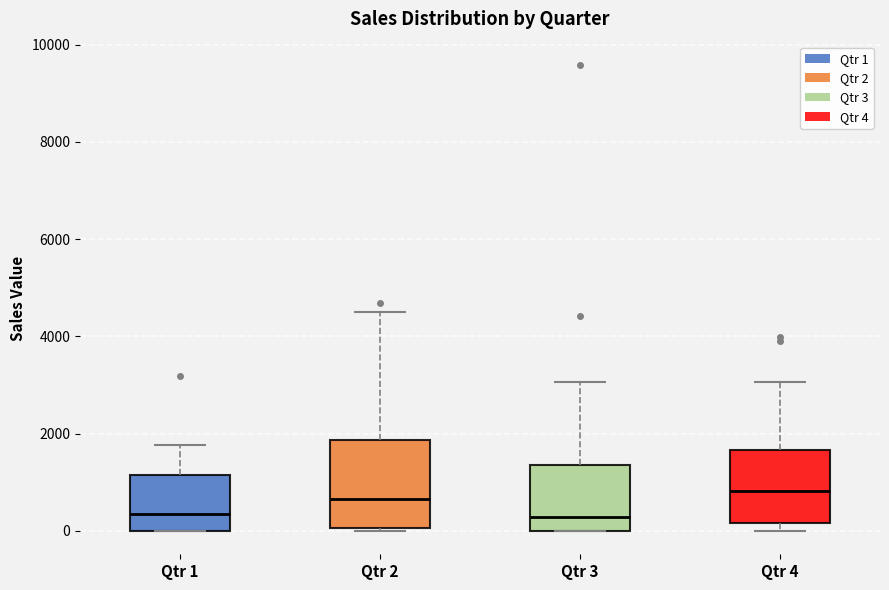

Where is the lower edge of the box for Qtr 4 on the y-axis? The values are not printed on the chart, so give them approximately, as read against the axis.

200